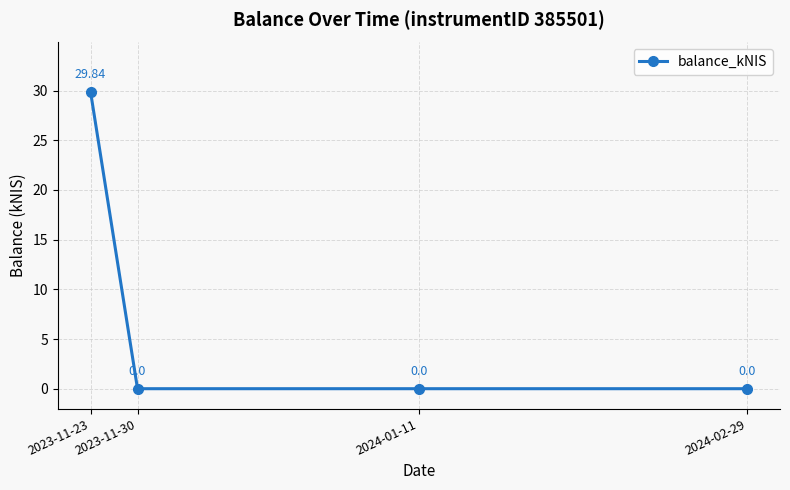

What is the label of the 1st point from the right?

2024-02-29